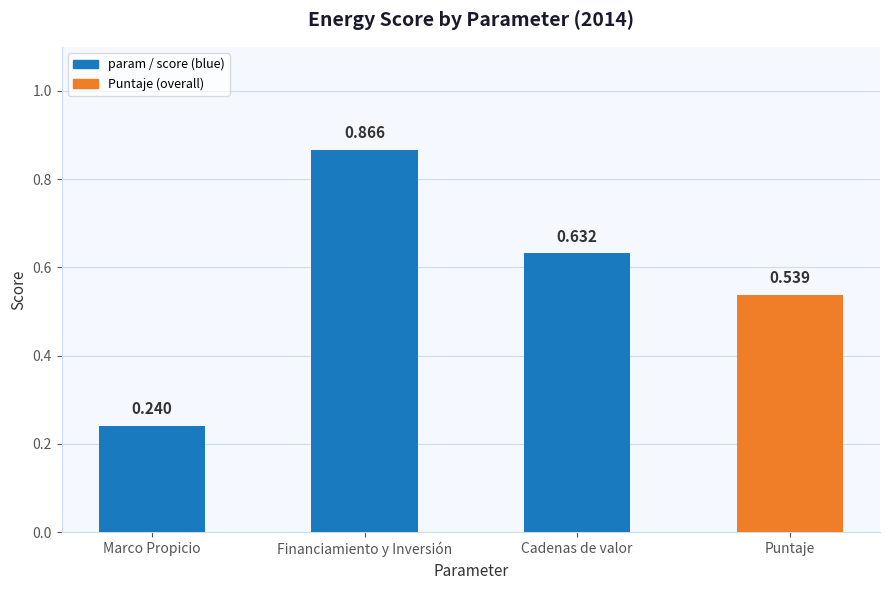

Which category has the highest value across all series?

Financiamiento y Inversión